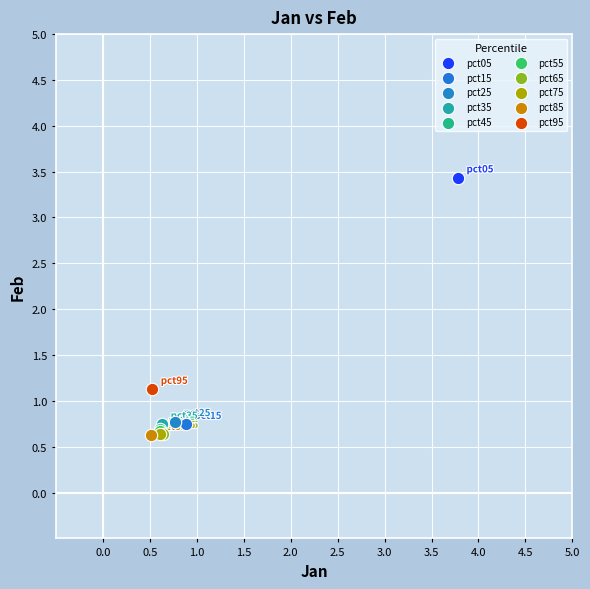

What are all the series names shown in the legend?

pct05, pct15, pct25, pct35, pct45, pct55, pct65, pct75, pct85, pct95